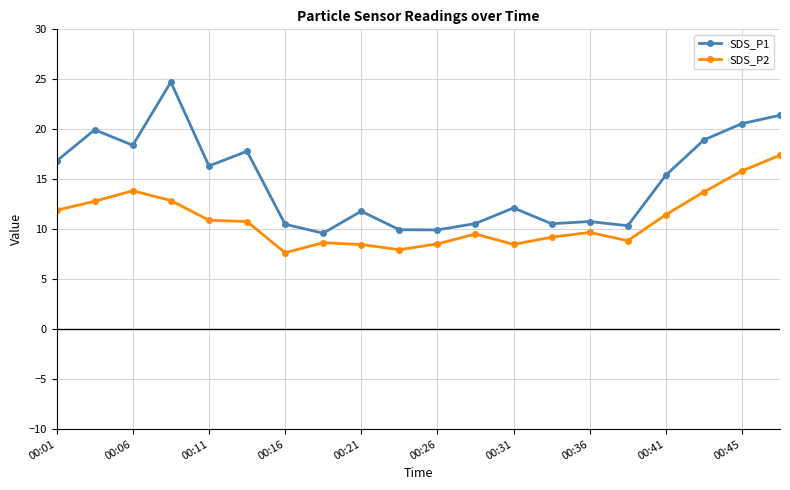

What is the value of the SDS_P1 point at the 19th from the left?

20.6